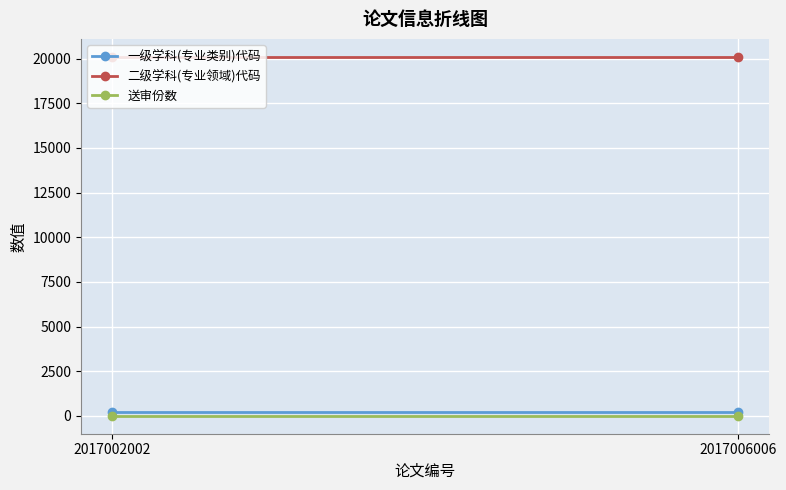

What is the sum of all 一级学科(专业类别)代码 values?

402